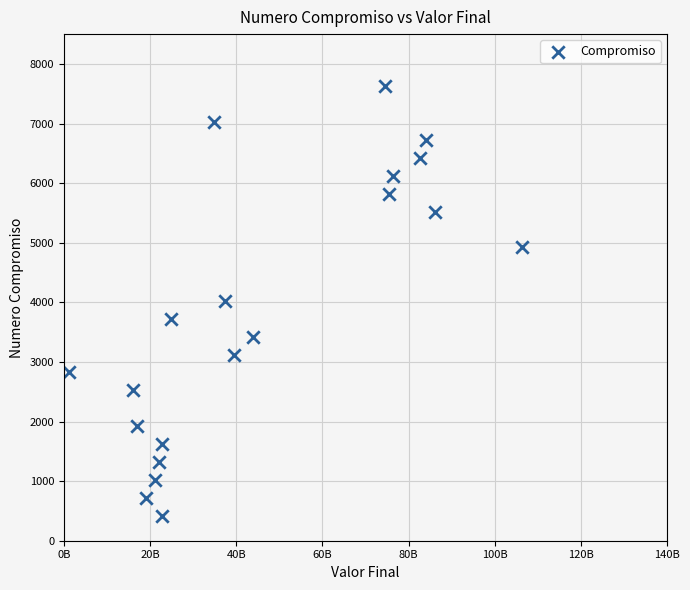

What is the range of Y values (max minus min)?

7200